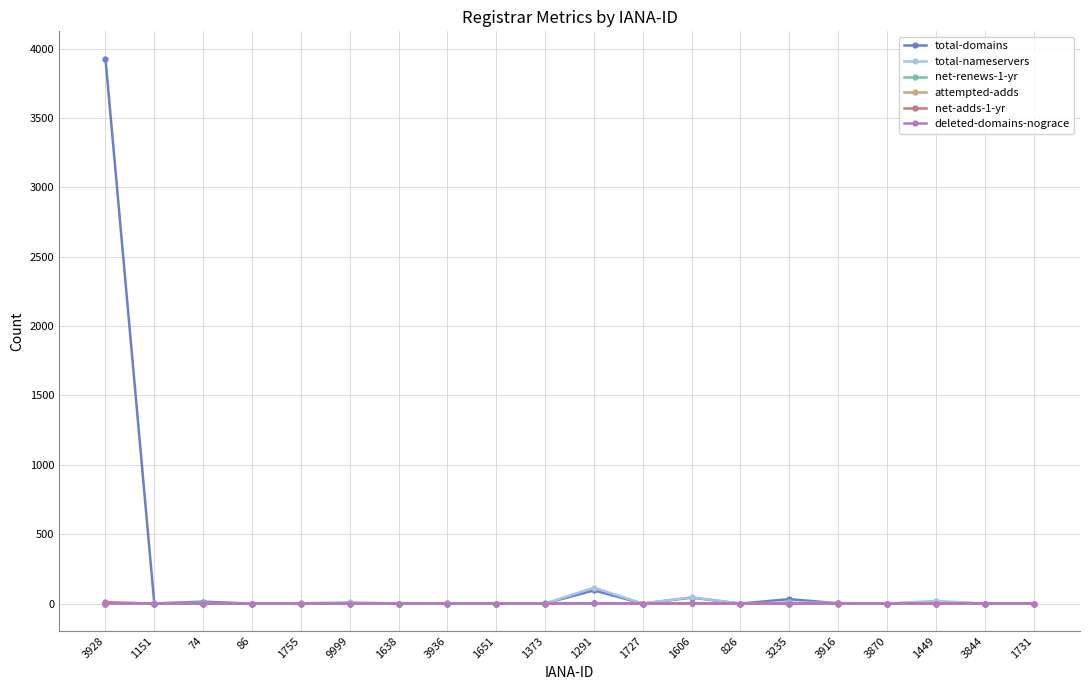

How many lines are shown in the chart?

6